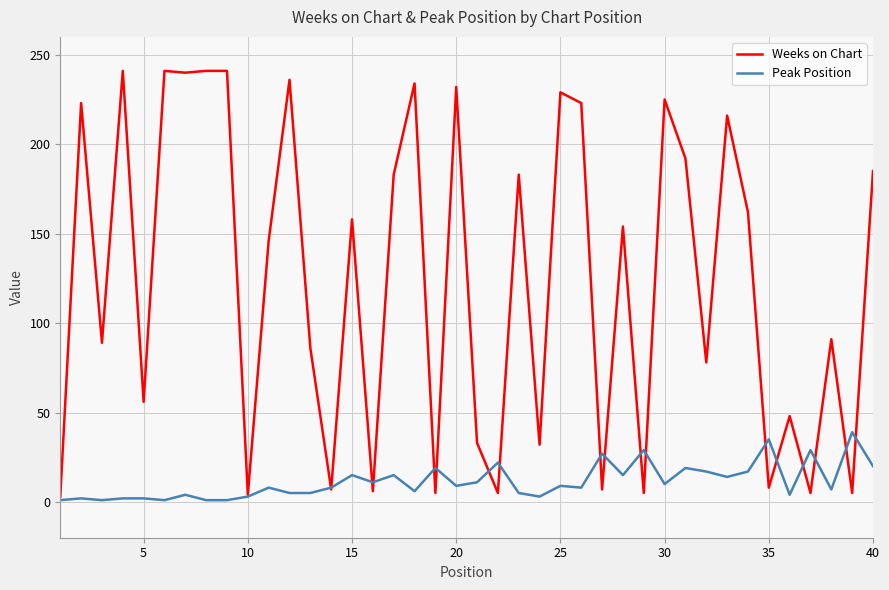

List the series in order of their overall mean, highest first.

Weeks on Chart, Peak Position